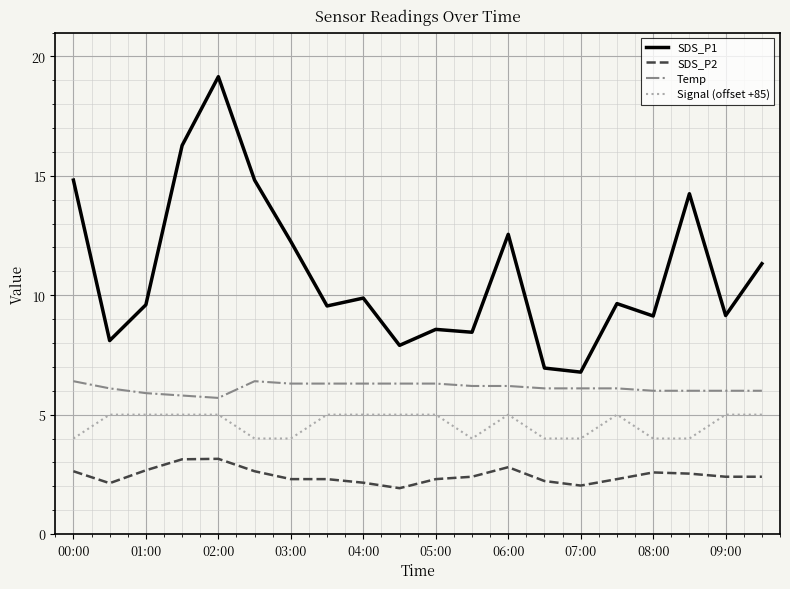

True or false: SDS_P2 and Temp intersect in this chart.

False